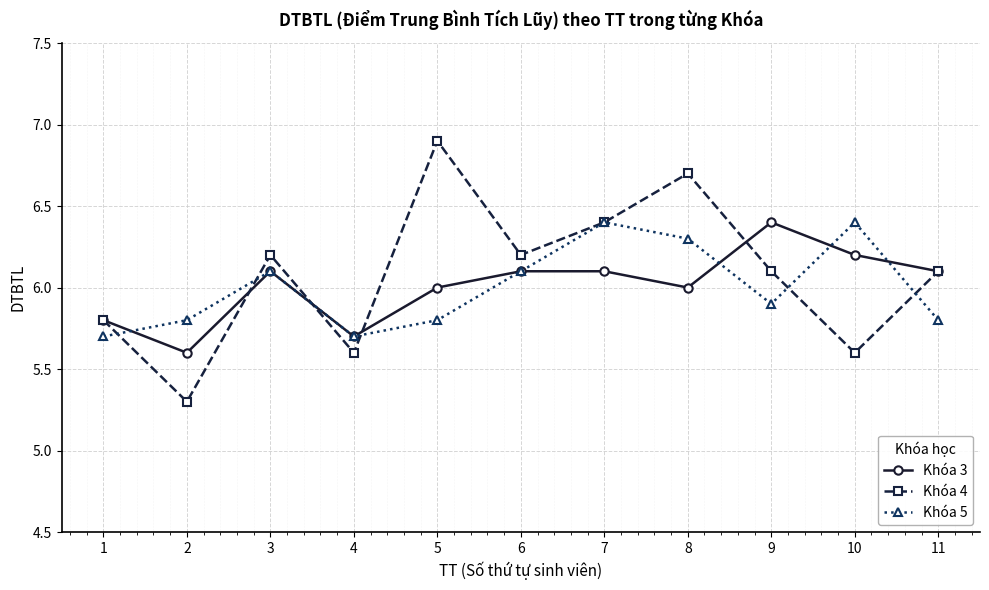

Which series ends up on top after the final intersection of Khóa 5 and Khóa 3?

Khóa 3